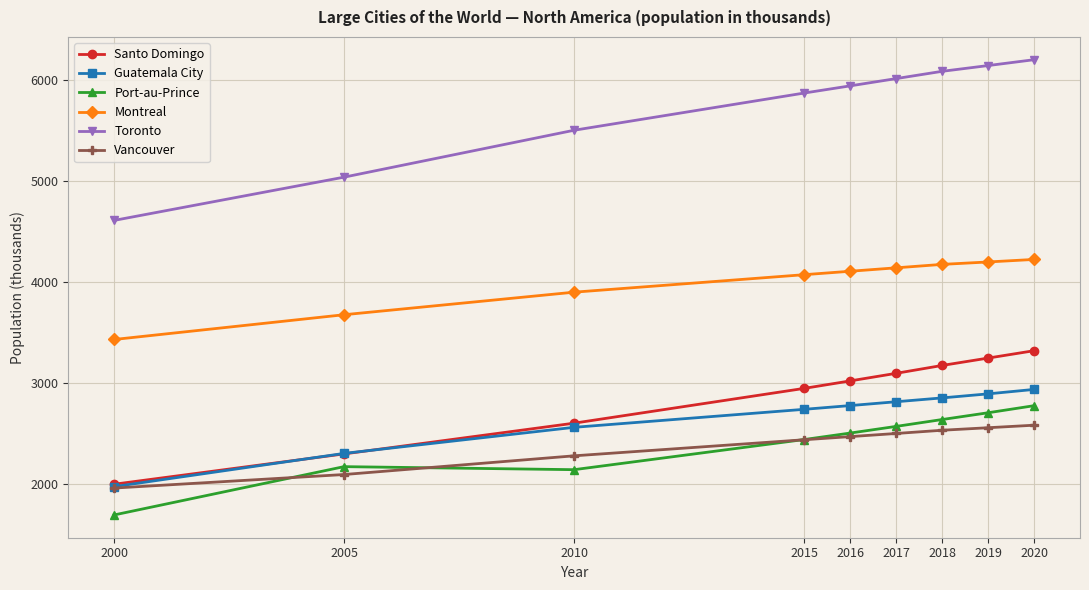

Reading right to left, list all the values displayed in this chart.

Santo Domingo: 2020=3318	2019=3245	2018=3172	2017=3094	2016=3019	2015=2945	2010=2601	2005=2297	2000=1997
Guatemala City: 2020=2935	2019=2891	2018=2851	2017=2813	2016=2775	2015=2738	2010=2560	2005=2302	2000=1973
Port-au-Prince: 2020=2774	2019=2704	2018=2637	2017=2569	2016=2503	2015=2439	2010=2141	2005=2171	2000=1693
Montreal: 2020=4221	2019=4196	2018=4172	2017=4138	2016=4104	2015=4070	2010=3897	2005=3674	2000=3429
Toronto: 2020=6197	2019=6139	2018=6082	2017=6010	2016=5938	2015=5867	2010=5499	2005=5035	2000=4607
Vancouver: 2020=2581	2019=2556	2018=2531	2017=2499	2016=2468	2015=2437	2010=2278	2005=2093	2000=1959